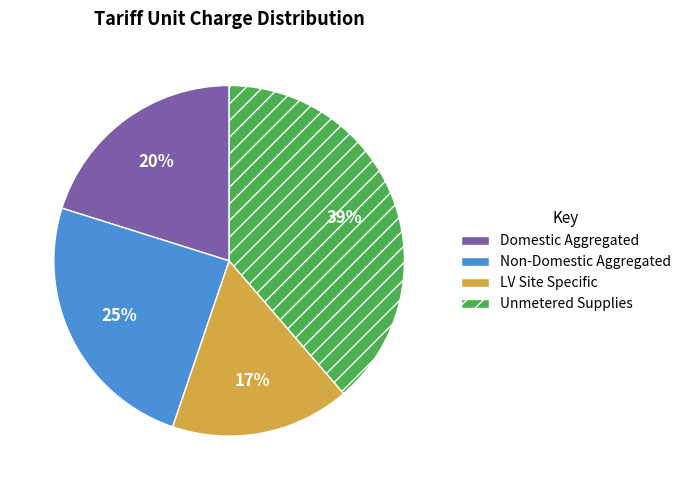

Combined, do LV Site Specific and Non-Domestic Aggregated account for over 50%?

No